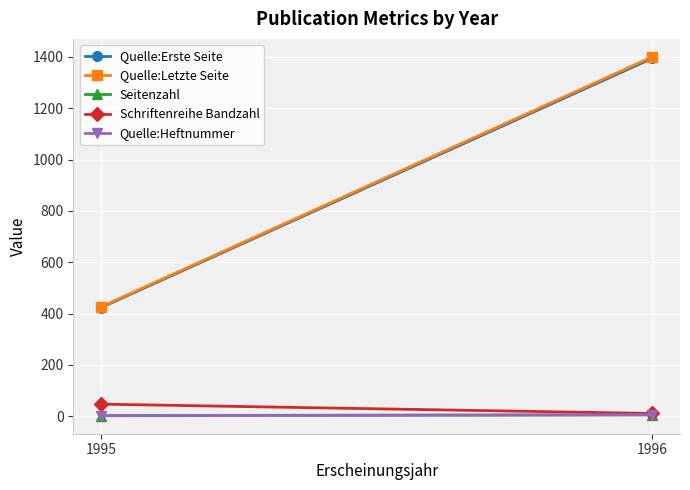

Is it true that Seitenzahl equals 1.1 at 1995?

False